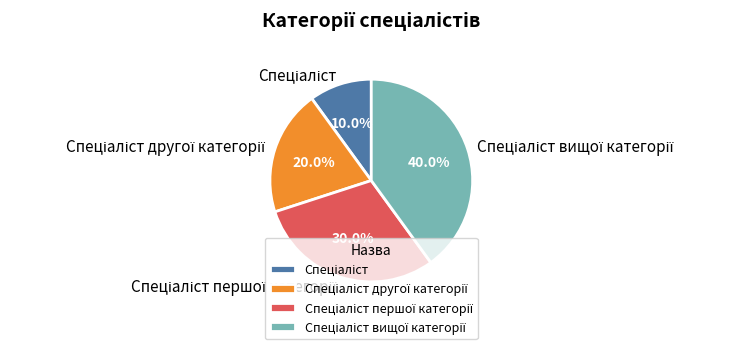

Is there any slice that represents more than half of the pie?

No